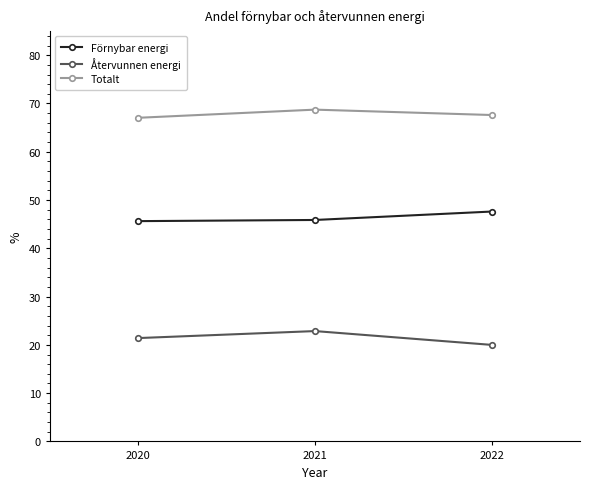

How many data points in Återvunnen energi are less than 21?

1